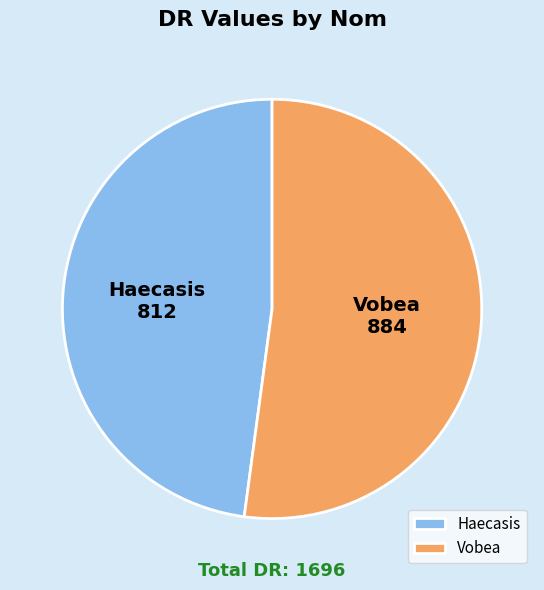

True or false: Vobea accounts for 52% of the total.

True